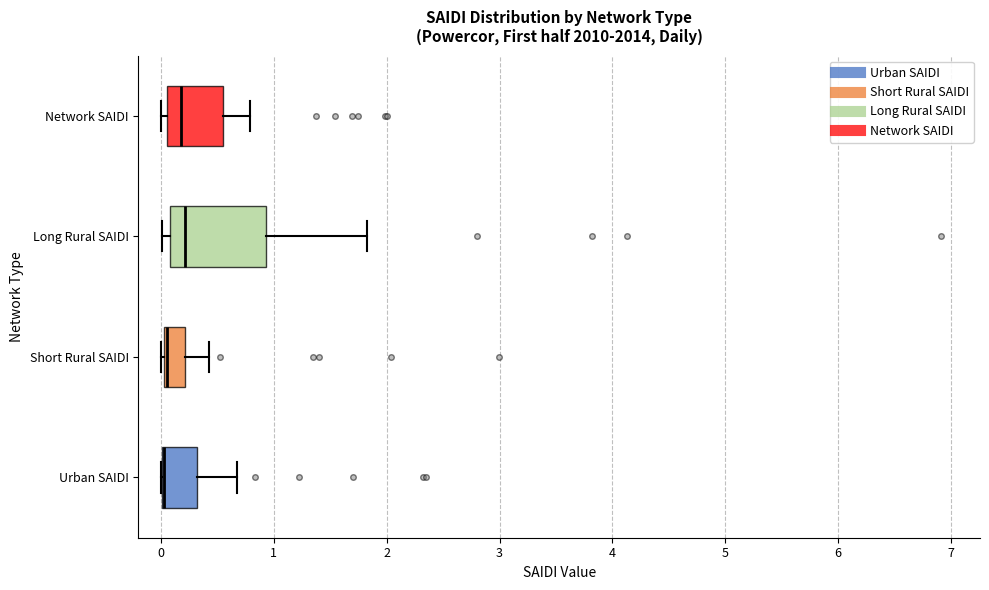

Where does the right whisker of the box for Long Rural SAIDI end on the x-axis? The values are not printed on the chart, so give them approximately, as read against the axis.

1.8